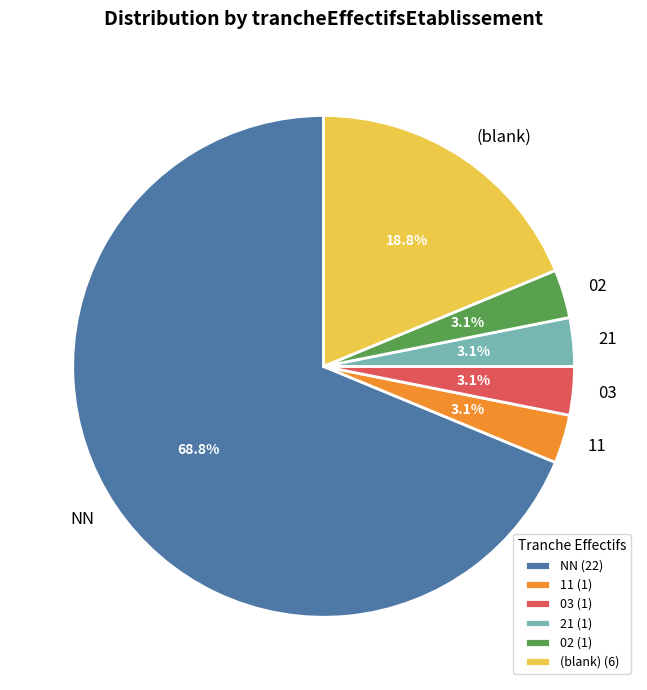

Do 03 and 02 together represent more than half of the pie?

No